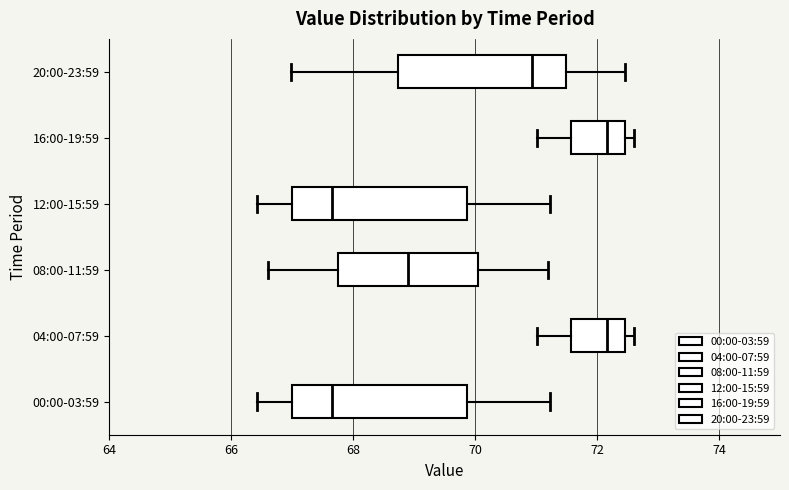

Reading bottom to top, transcribe this box plot: for each box, give where its median line is, the range the box spans, and where its two whiskers end, as read against the x-axis. The values are not printed on the chart, so give them approximately, as read against the axis.

00:00-03:59: median 67.6, box 67.0 to 69.8, whiskers 66.4 to 71.2
04:00-07:59: median 72.2, box 71.6 to 72.4, whiskers 71.0 to 72.6
08:00-11:59: median 69.0, box 67.8 to 70.0, whiskers 66.6 to 71.2
12:00-15:59: median 67.6, box 67.0 to 69.8, whiskers 66.4 to 71.2
16:00-19:59: median 72.2, box 71.6 to 72.4, whiskers 71.0 to 72.6
20:00-23:59: median 71.0, box 68.8 to 71.4, whiskers 67.0 to 72.4